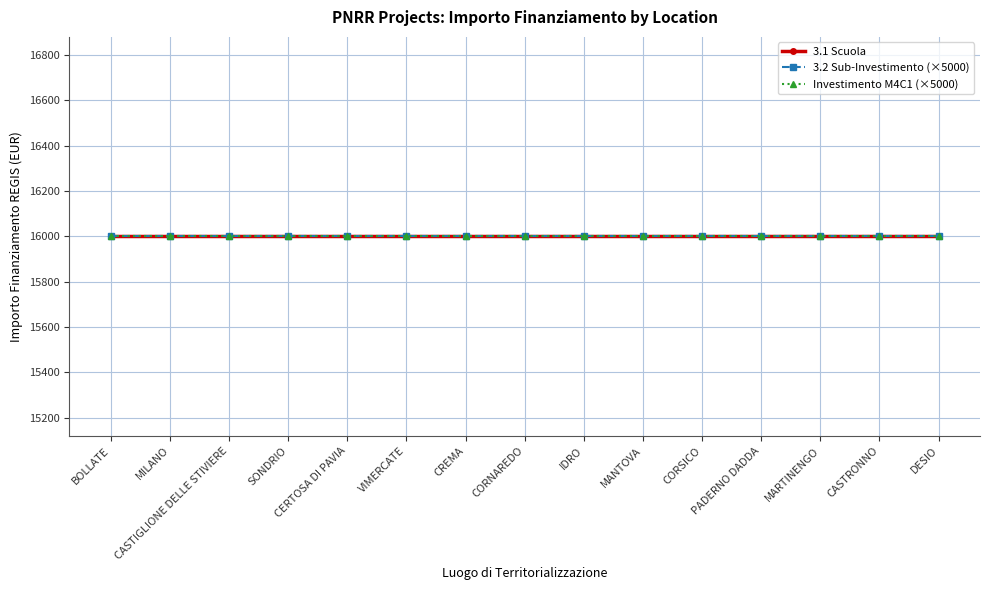

The value of 3.1 Scuola at VIMERCATE is 16000.0. True or false?

True